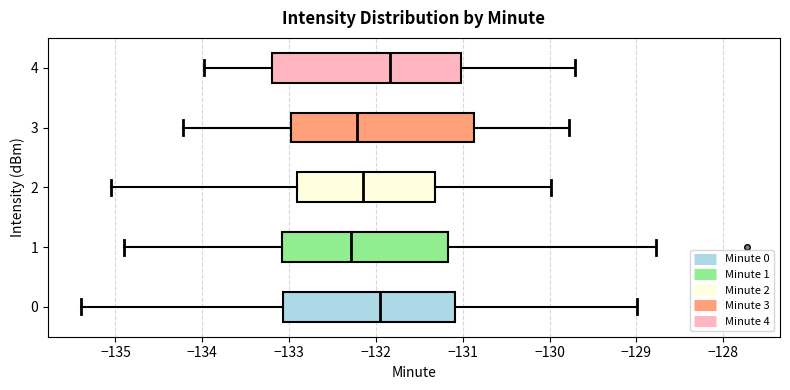

Where does the left whisker of the box at y = 1 end on the x-axis? The values are not printed on the chart, so give them approximately, as read against the axis.

-134.9